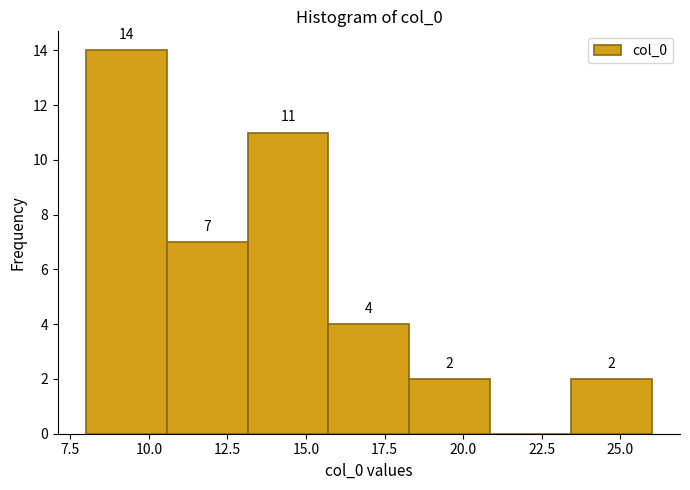

Which range on the x-axis has the tallest bar?

8.0 to 10.5